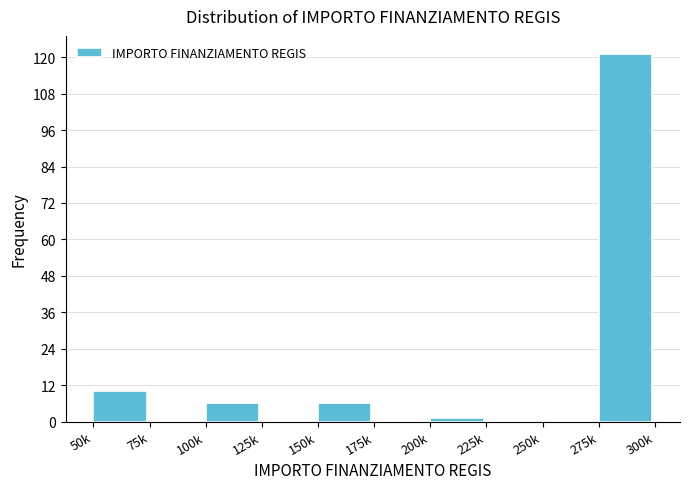

Reading left to right, list all the values displayed in this chart.

50k=10	75k=0	100k=6	125k=0	150k=6	175k=0	200k=1	225k=0	250k=0	275k=121